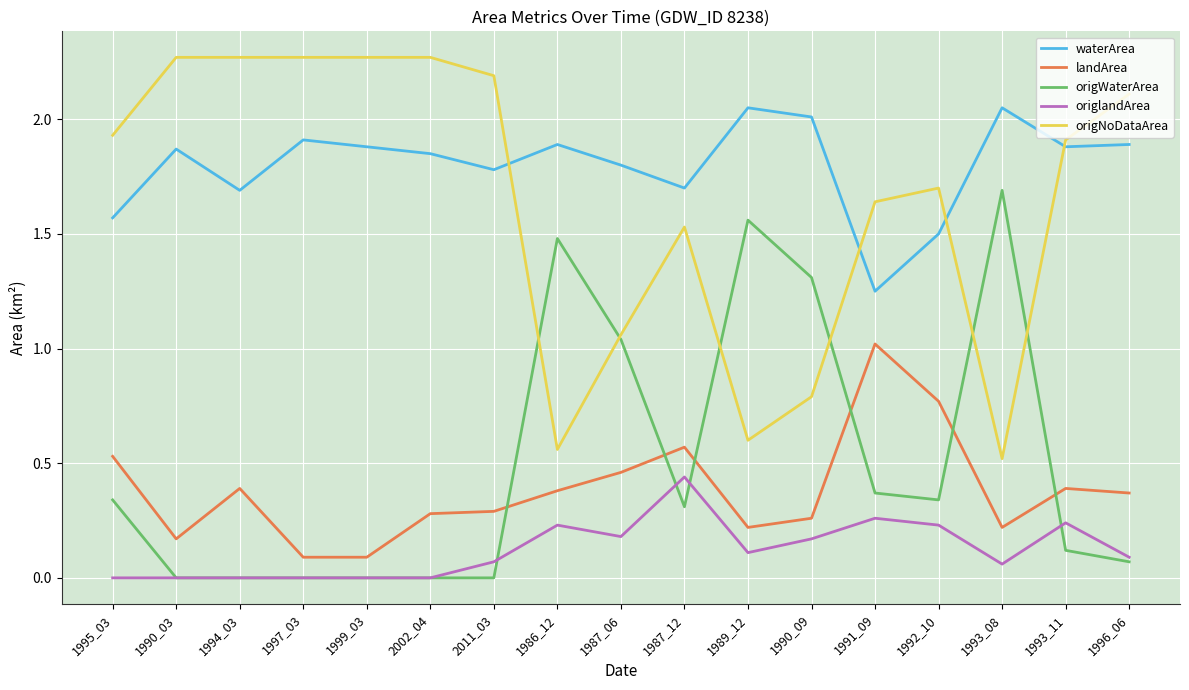

True or false: origWaterArea and waterArea cross at least once.

False